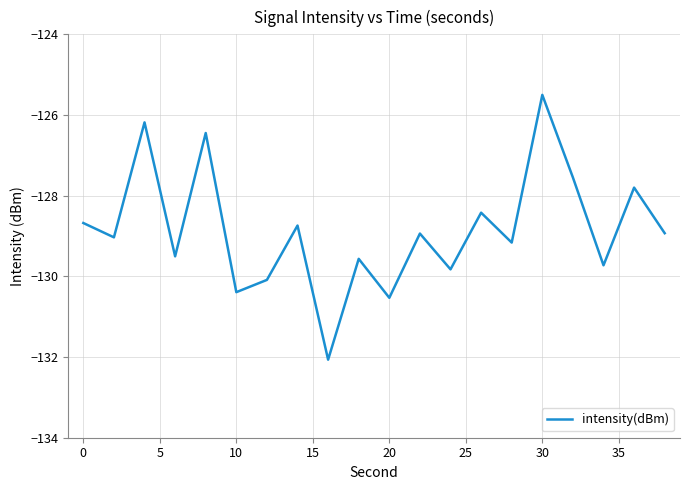

What is the difference between the maximum and minimum values?

6.6